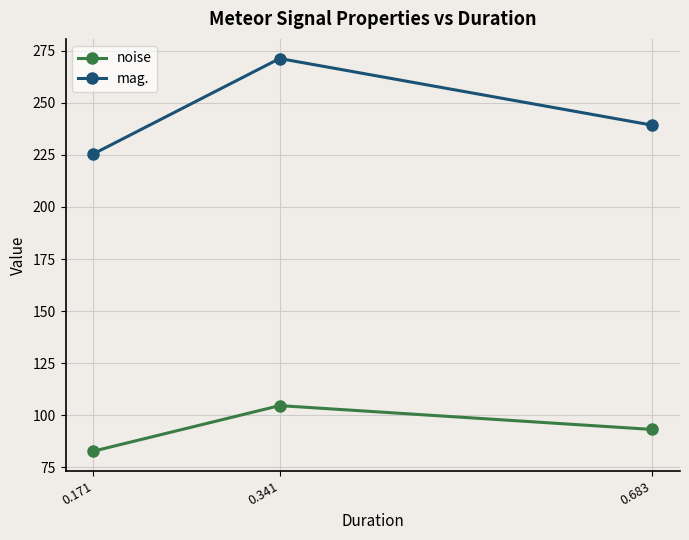

What is the value of the mag. point at the 2nd from the left?

271.3